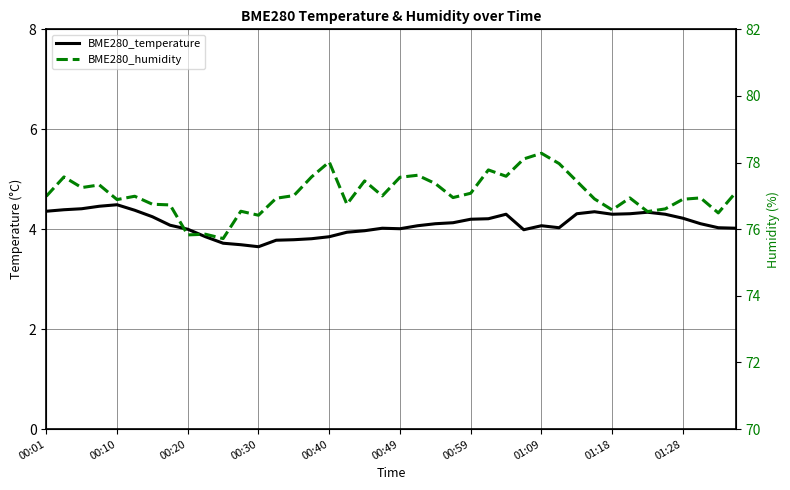

List the series in order of their overall mean, lowest first.

BME280_temperature, BME280_humidity